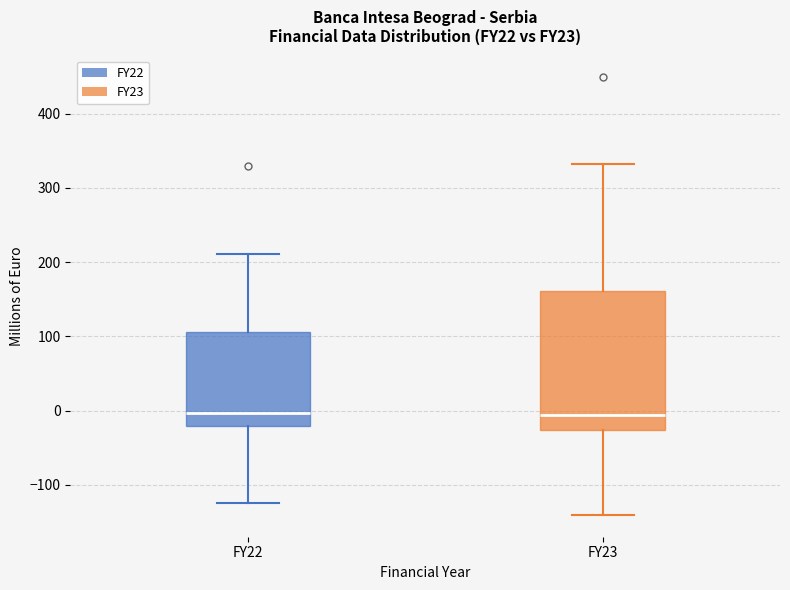

Where does the lower whisker of the box for FY23 end on the y-axis? The values are not printed on the chart, so give them approximately, as read against the axis.

-140